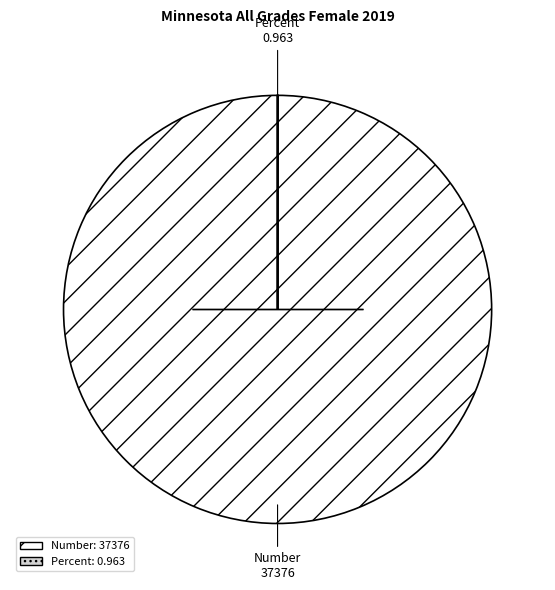

What is the largest slice in the pie chart?

Number